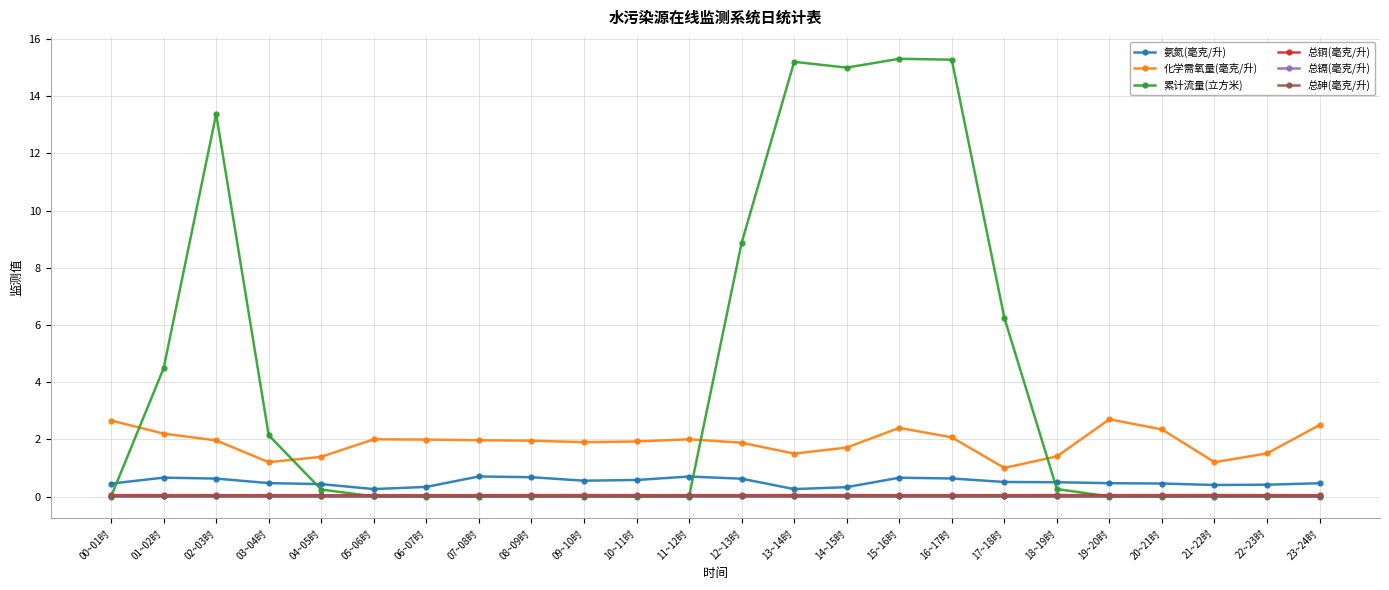

How many categories are shown in the chart?

24